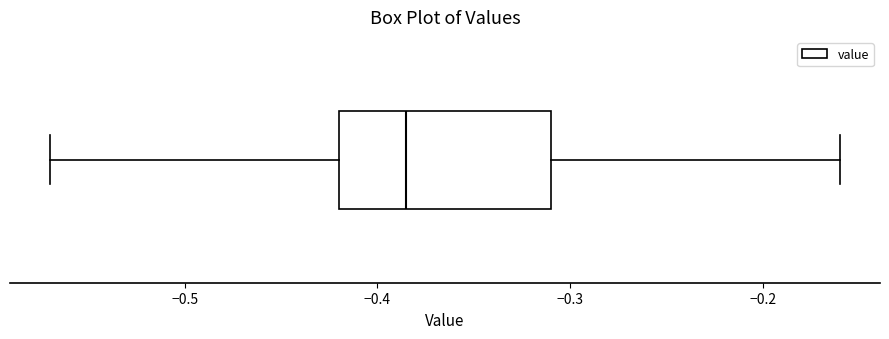

Transcribe this box plot: give where the median line is, the range the box spans, and where the two whiskers end, as read against the x-axis. The values are not printed on the chart, so give them approximately, as read against the axis.

median -0.38, box -0.42 to -0.31, whiskers -0.57 to -0.16